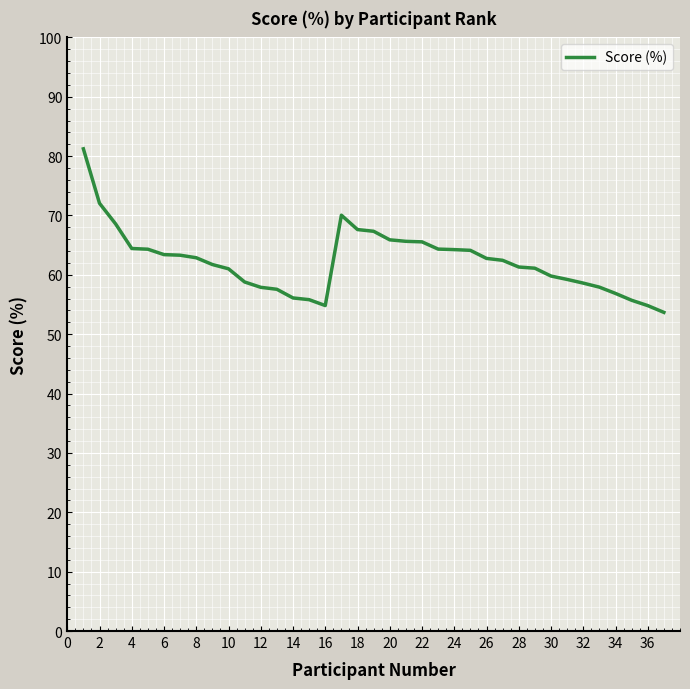

What is the greatest value displayed?

81.2